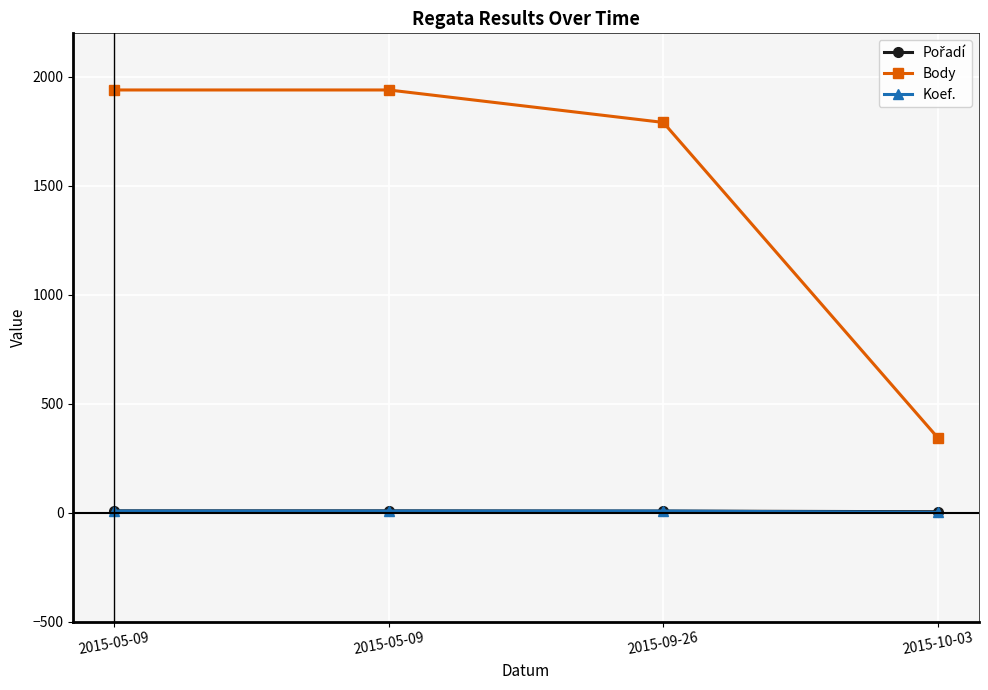

List the series in order of their peak value, highest first.

Body, Pořadí, Koef.